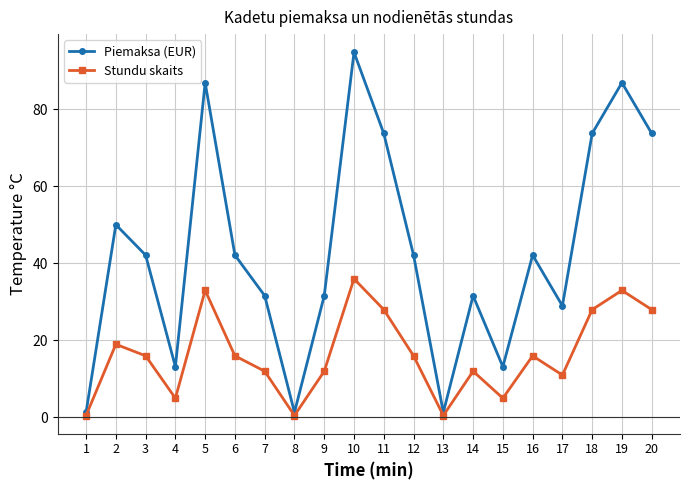

What is the difference between the Piemaksa (EUR) values at 9 and 16?

10.5